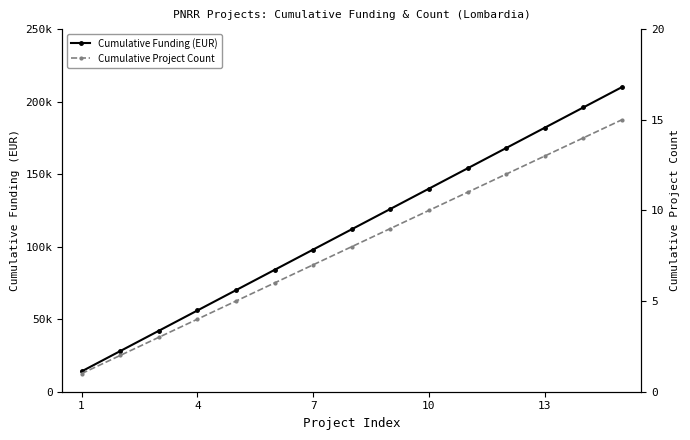

What is the smallest value displayed?

1